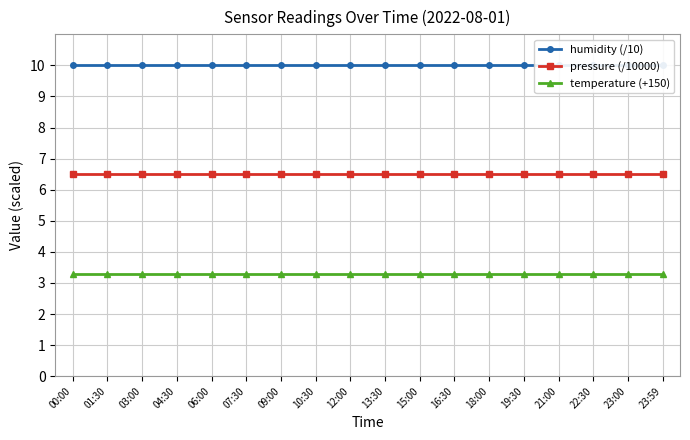

List the series in order of their peak value, highest first.

humidity (/10), pressure (/10000), temperature (+150)